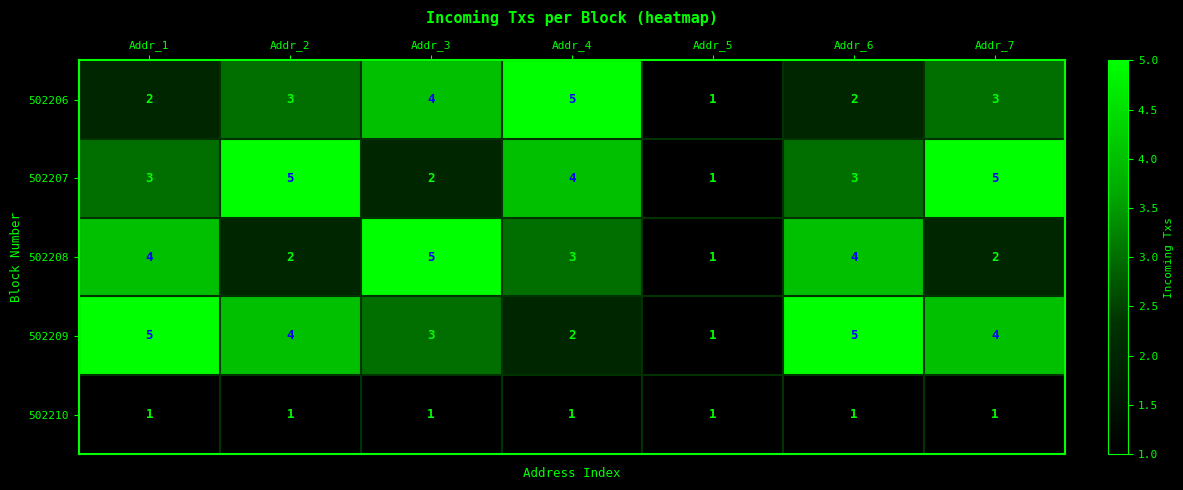

What is the total value across all series at Addr_1?

15